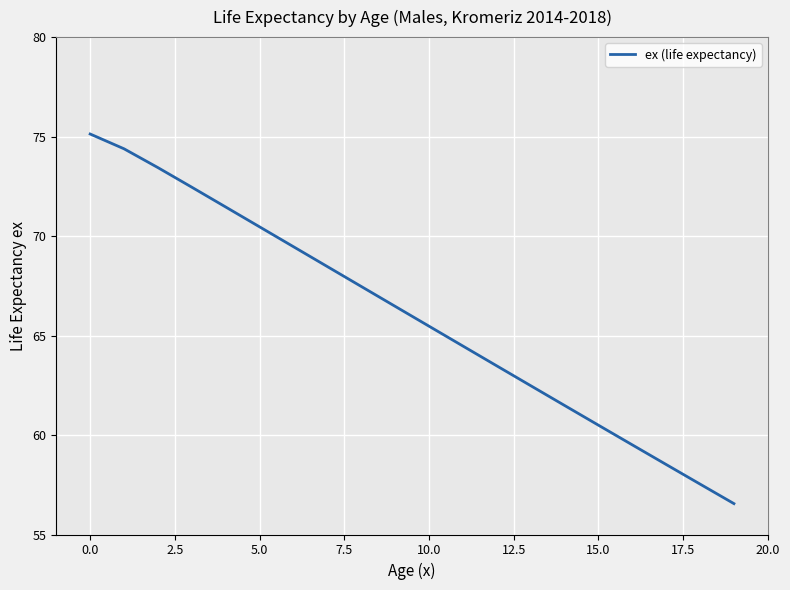

Reading right to left, list all the values displayed in this chart.

56.6	57.5	58.5	59.5	60.5	61.5	62.5	63.5	64.5	65.5	66.5	67.5	68.5	69.5	70.5	71.5	72.5	73.4	74.4	75.1